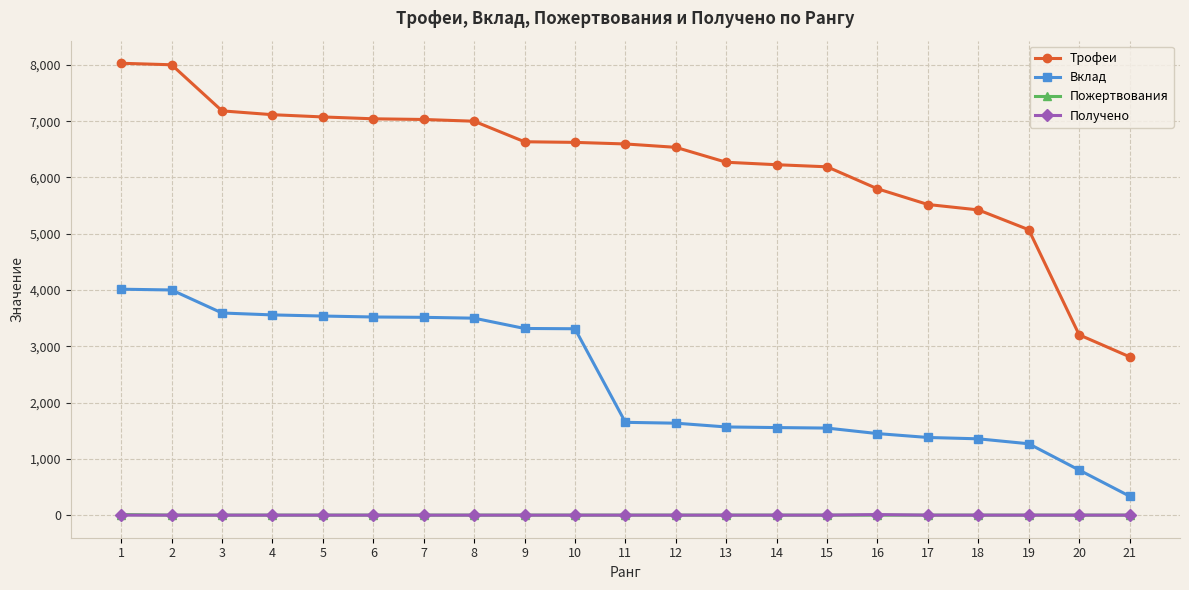

What is the average value of the Вклад series?

2401